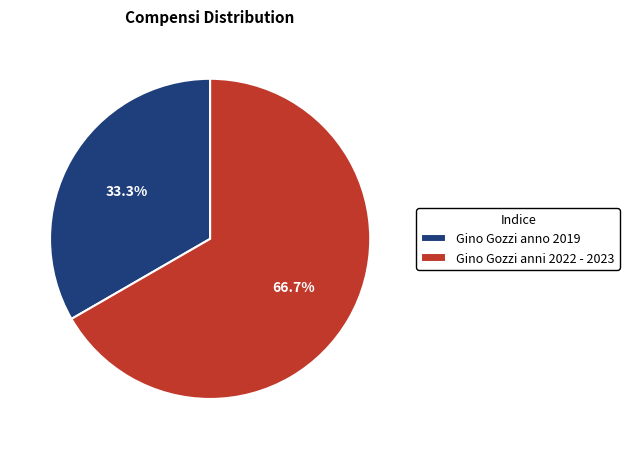

Between Gino Gozzi anni 2022 - 2023 and Gino Gozzi anno 2019, which is larger?

Gino Gozzi anni 2022 - 2023